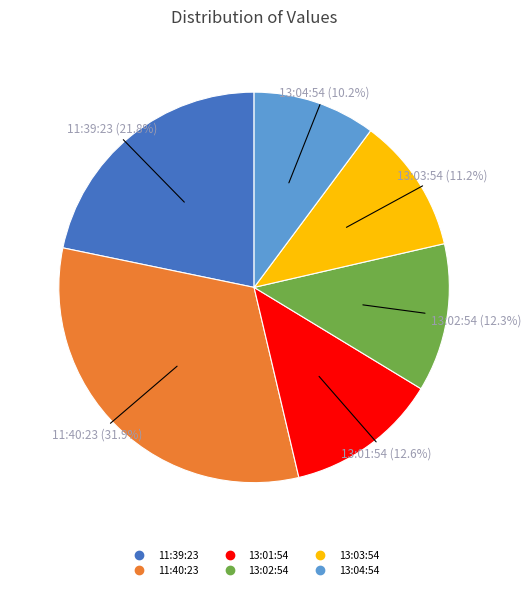

Does any single category account for the majority?

No